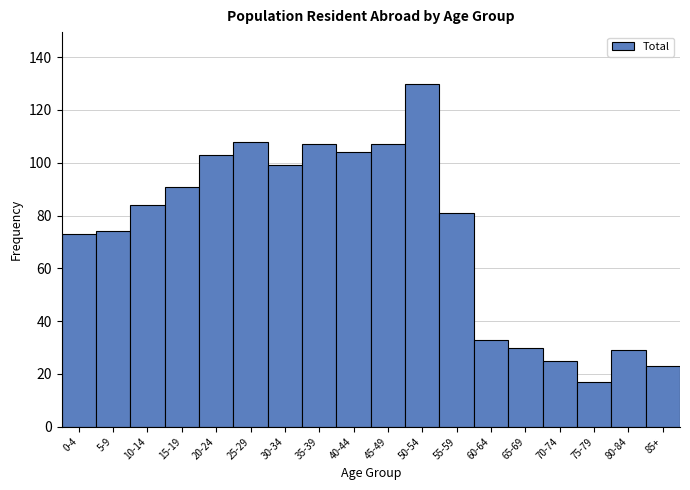

Reading left to right, list all the values displayed in this chart.

0-4=73	5-9=74	10-14=84	15-19=91	20-24=103	25-29=108	30-34=99	35-39=107	40-44=104	45-49=107	50-54=130	55-59=81	60-64=33	65-69=30	70-74=25	75-79=17	80-84=29	85+=23